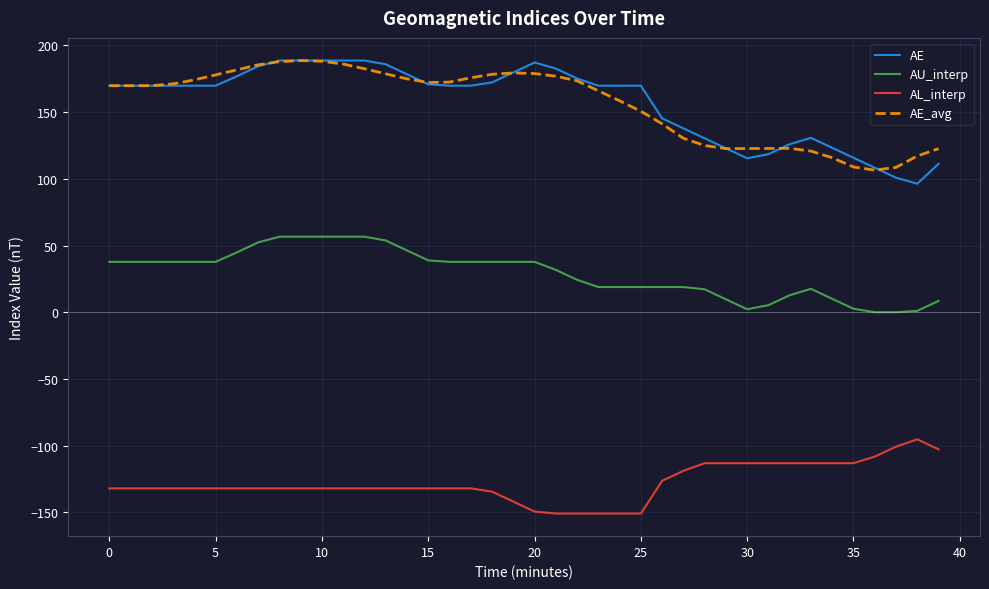

What is the difference between the maximum and second lowest values in the AU_interp series?

56.6